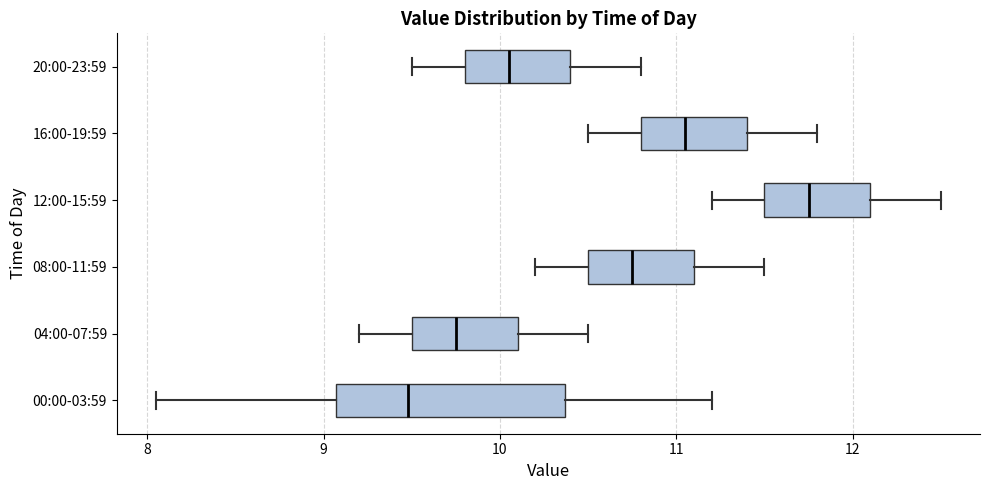

Which box's median line is the furthest to the right?

12:00-15:59